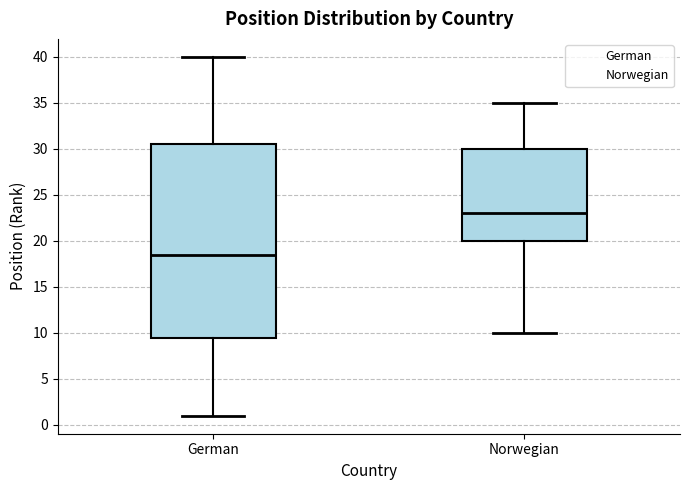

Which box has the highest median line?

Norwegian